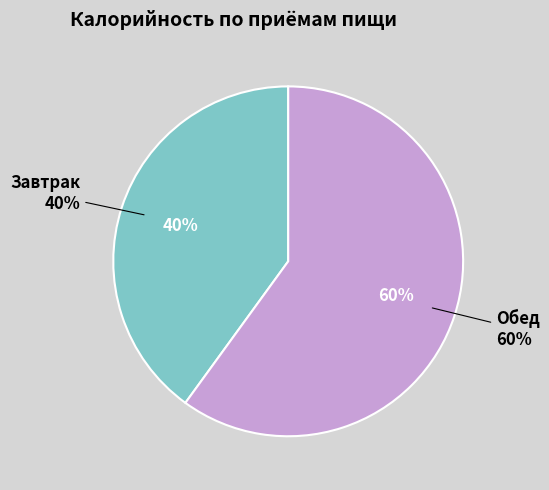

Rank the categories by value from lowest to highest.

Завтрак, Обед